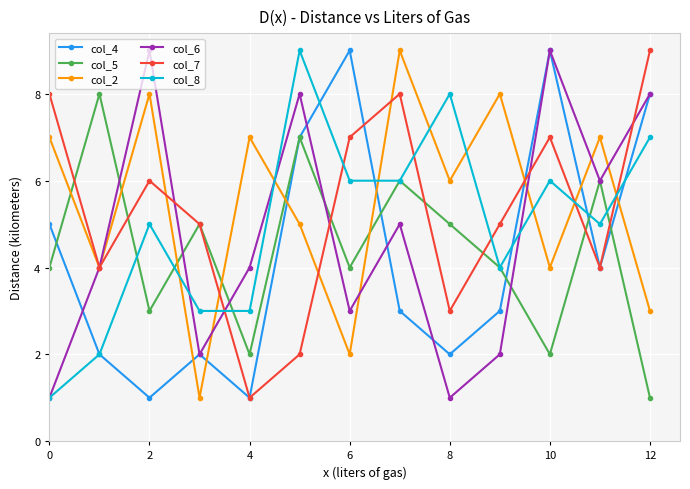

True or false: col_5 and col_2 cross at least once.

True